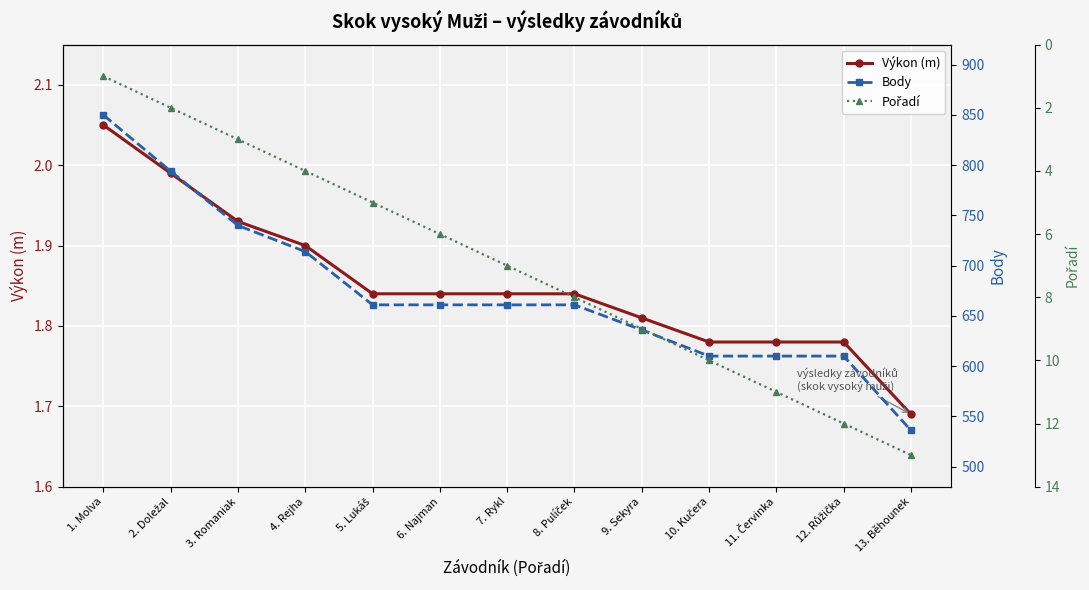

What is the difference between the Pořadí values at 7. Rykl and 8. Pulíček?

1.0